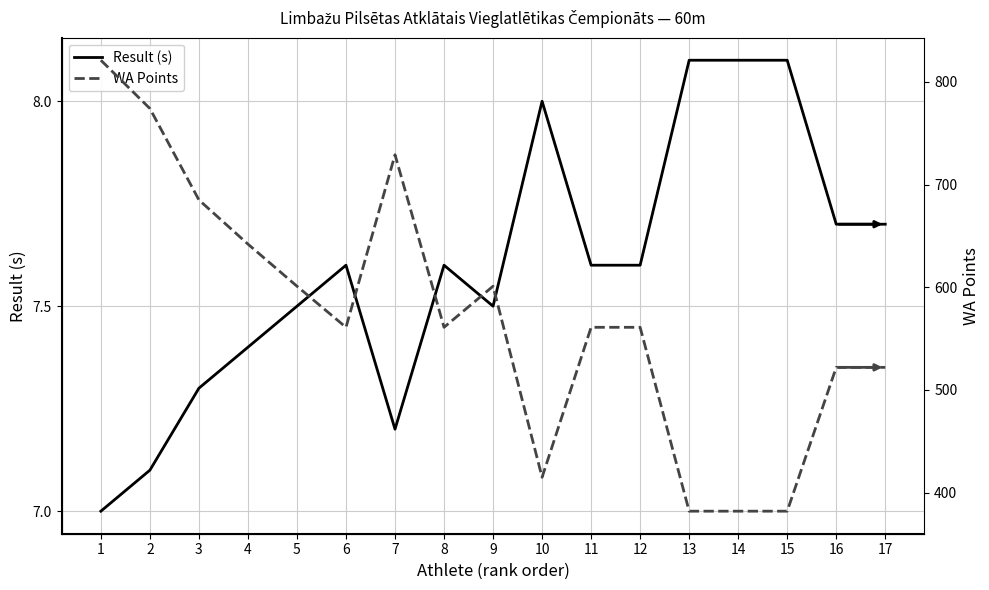

What is the average value of the Result (s) series?

7.6